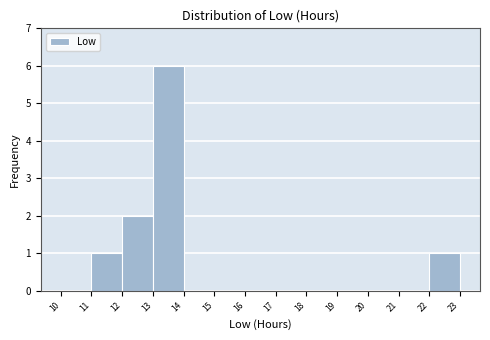

Over which range of the x-axis is the bar tallest?

13 to 14